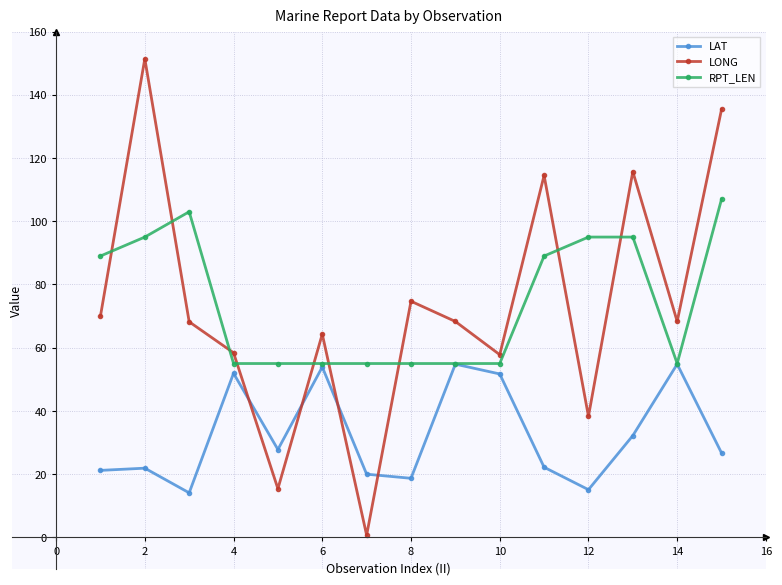

What is the minimum value for RPT_LEN?

55.0